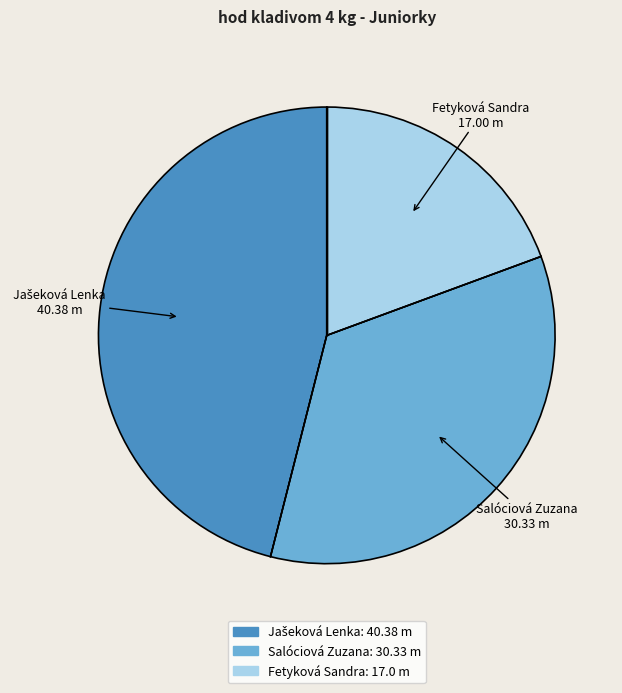

How many segments does this pie chart have?

3